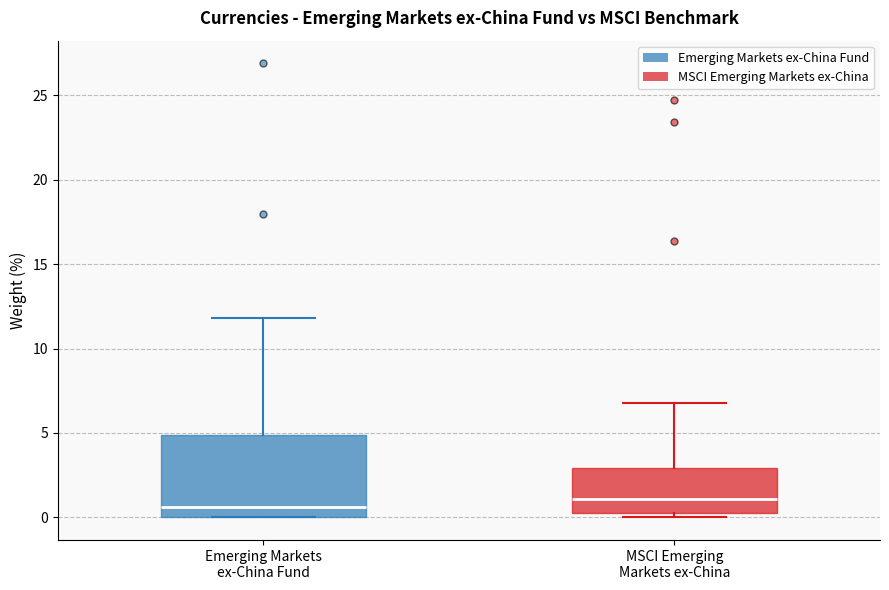

Reading left to right, read every box against the y-axis: the position of its median line, the range the box covers, and the ends of its whiskers. The values are not printed on the chart, so give them approximately, as read against the axis.

Emerging Markets ex-China Fund: median 0.5, box 0.0 to 5.0, whiskers 0.0 to 12.0
MSCI Emerging Markets ex-China: median 1.0, box 0.5 to 3.0, whiskers 0.0 to 7.0